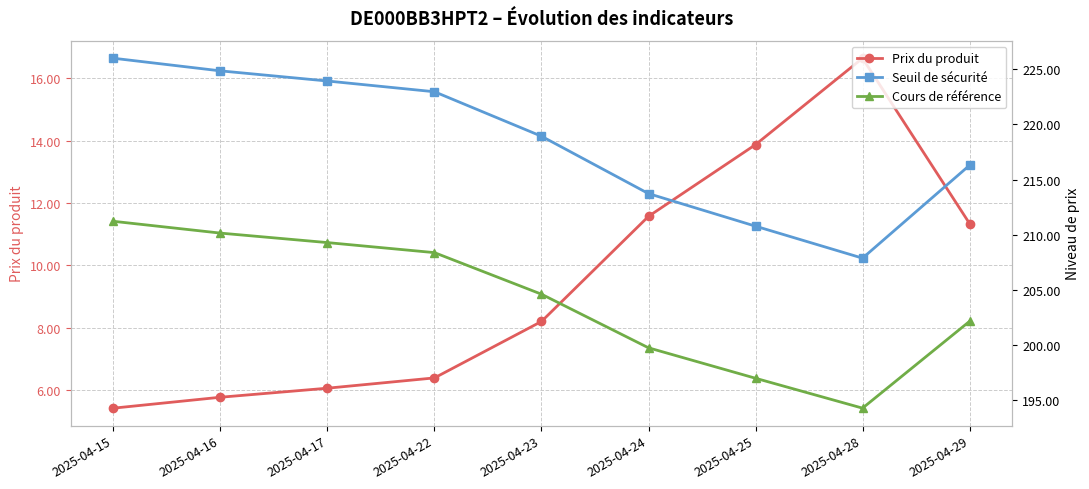

At which label does Seuil de sécurité first exceed 218?

2025-04-15